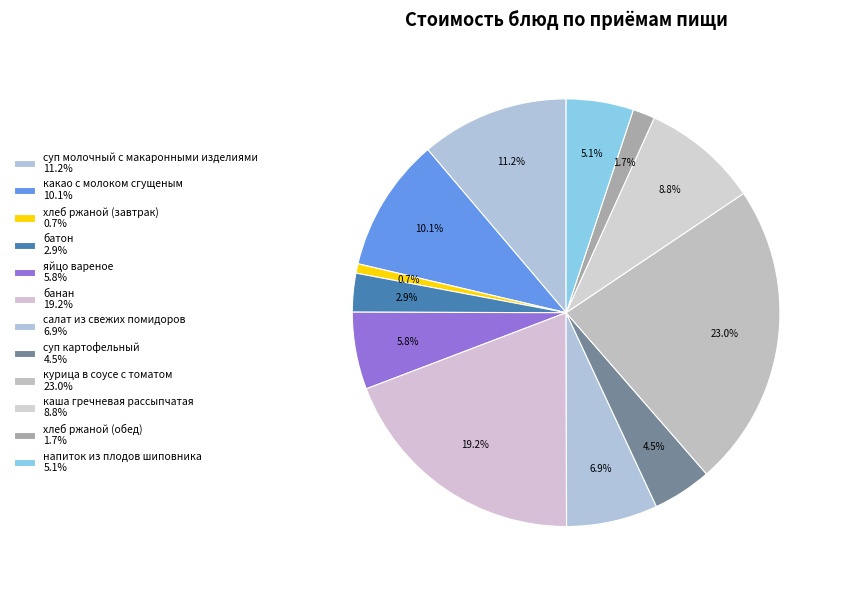

Rank the categories by value from lowest to highest.

хлеб ржаной (завтрак), хлеб ржаной (обед), батон, суп картофельный, напиток из плодов шиповника, яйцо вареное, салат из свежих помидоров, каша гречневая рассыпчатая, какао с молоком сгущеным, суп молочный с макаронными изделиями, банан, курица в соусе с томатом